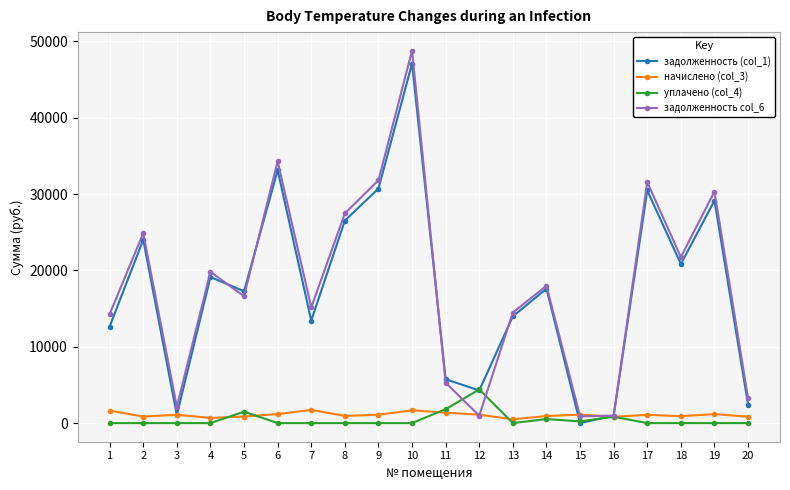

List the series in order of their peak value, lowest first.

начислено (col_3), уплачено (col_4), задолженность (col_1), задолженность col_6